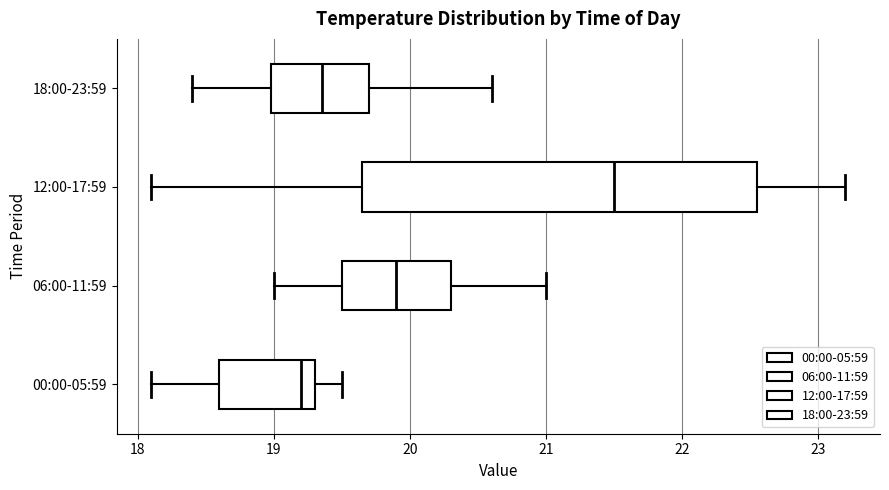

Where does the right whisker of the box for 12:00-17:59 end on the x-axis? The values are not printed on the chart, so give them approximately, as read against the axis.

23.2